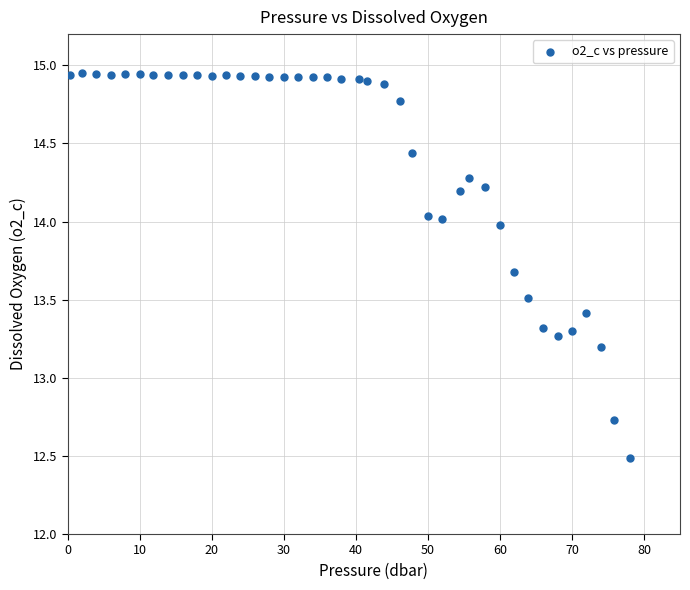

What Y value in the scatter plot is closest to 13?

13.2